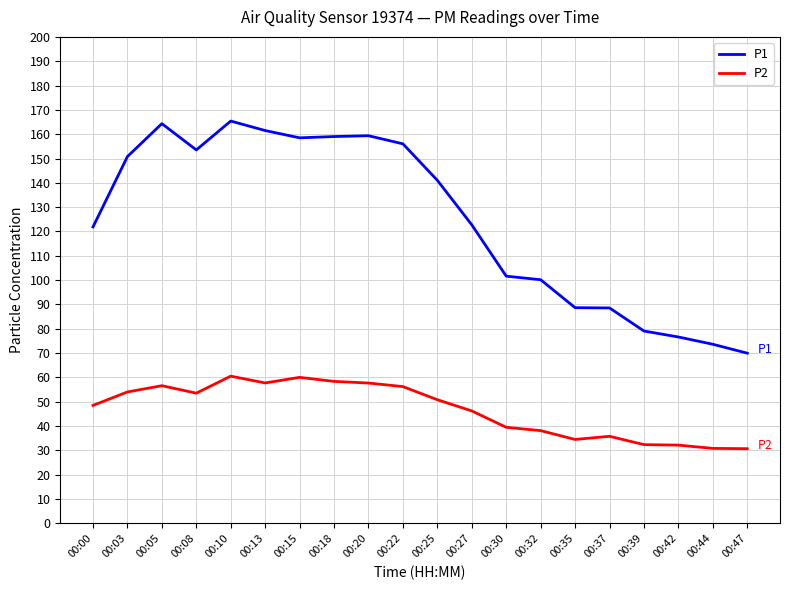

How many lines are shown in the chart?

2